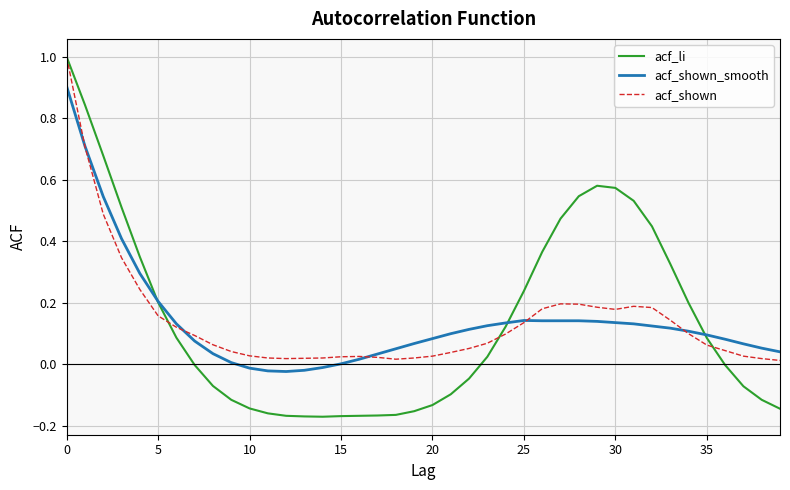

What is the highest value of the acf_shown series?

1.0